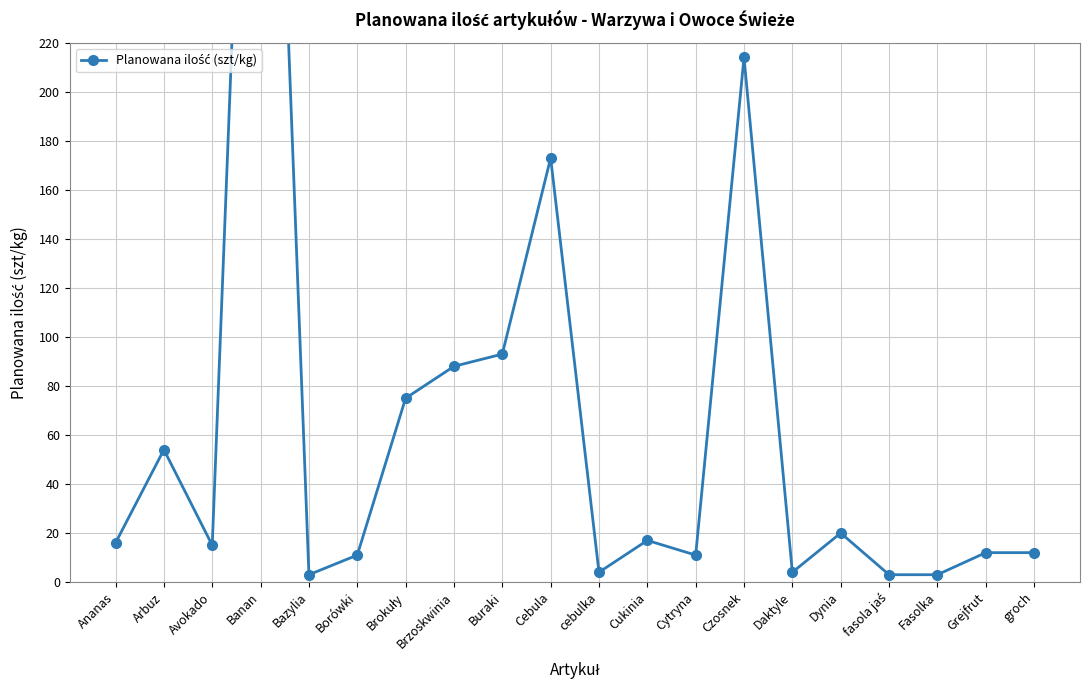

What is the change in value from Buraki to Czosnek?

+121